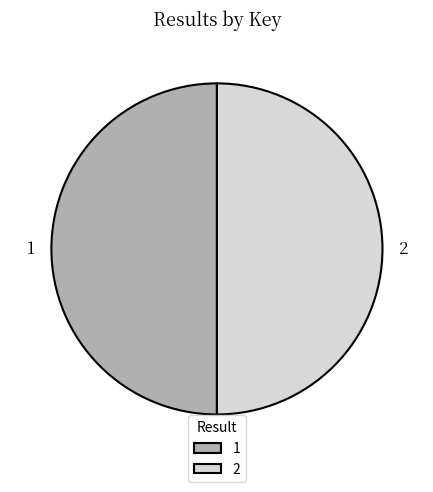

Combined, do 1 and 2 account for over 50%?

Yes